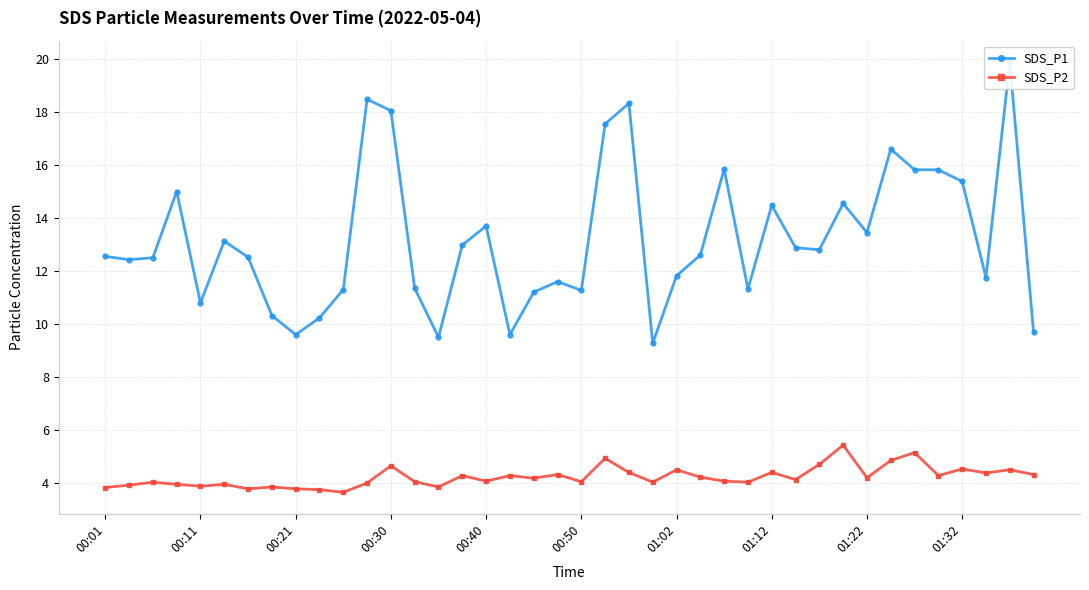

Which series has the largest range (max minus min)?

SDS_P1